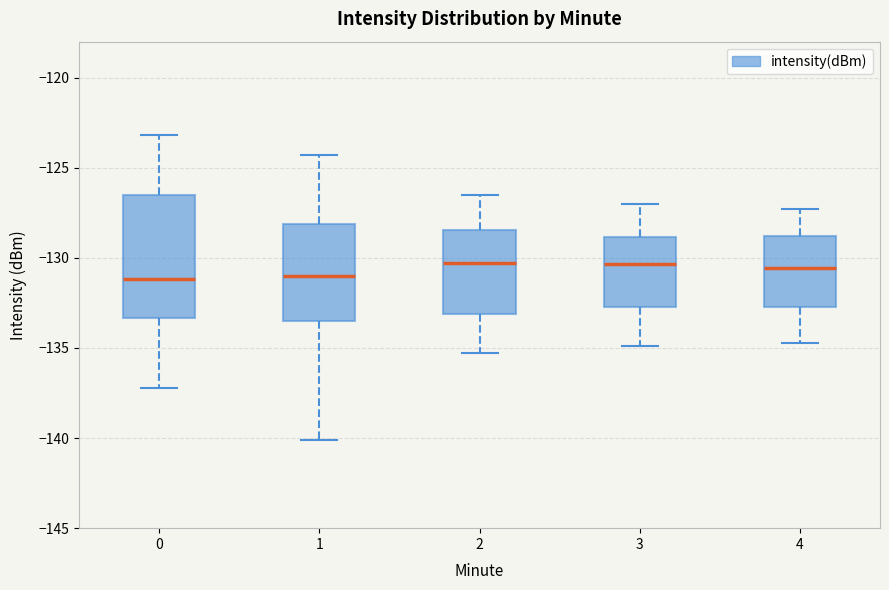

Where is the lower edge of the box at x = 4 on the y-axis? The values are not printed on the chart, so give them approximately, as read against the axis.

-132.5